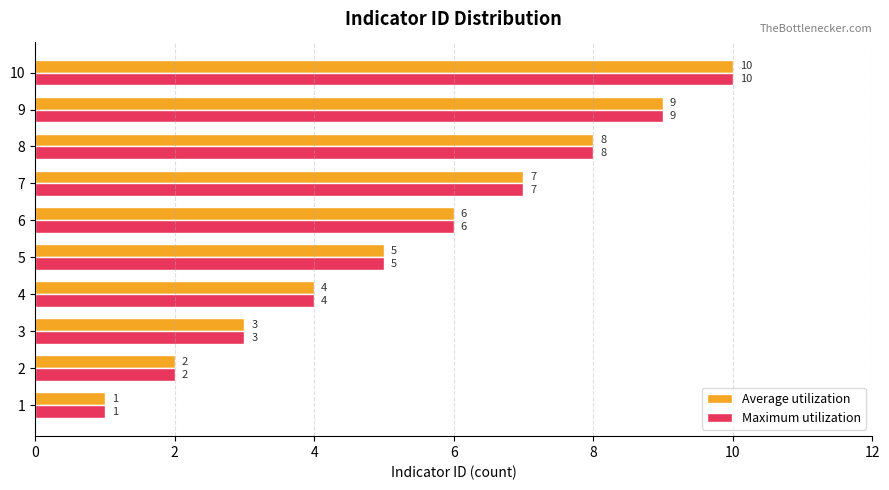

At which category is the sum across all series the highest?

10